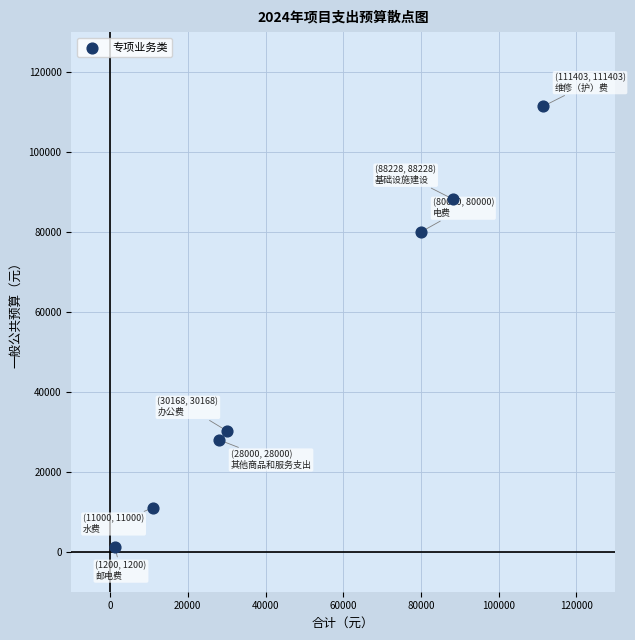

What is the range of Y values (max minus min)?

110203.4